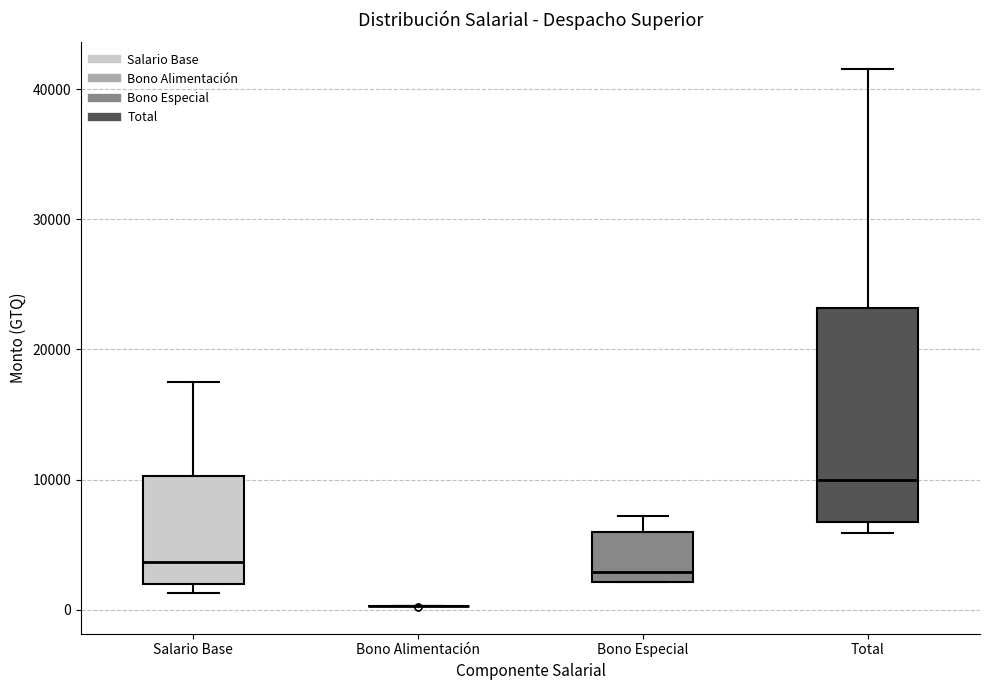

Reading left to right, read every box against the y-axis: the position of its median line, the range the box covers, and the ends of its whiskers. The values are not printed on the chart, so give them approximately, as read against the axis.

Salario Base: median 4000, box 2000 to 10000, whiskers 1000 to 18000
Bono Alimentación: box collapsed to a line at 0, whiskers 0 to 0
Bono Especial: median 3000, box 2000 to 6000, whiskers 2000 to 7000
Total: median 10000, box 7000 to 23000, whiskers 6000 to 42000